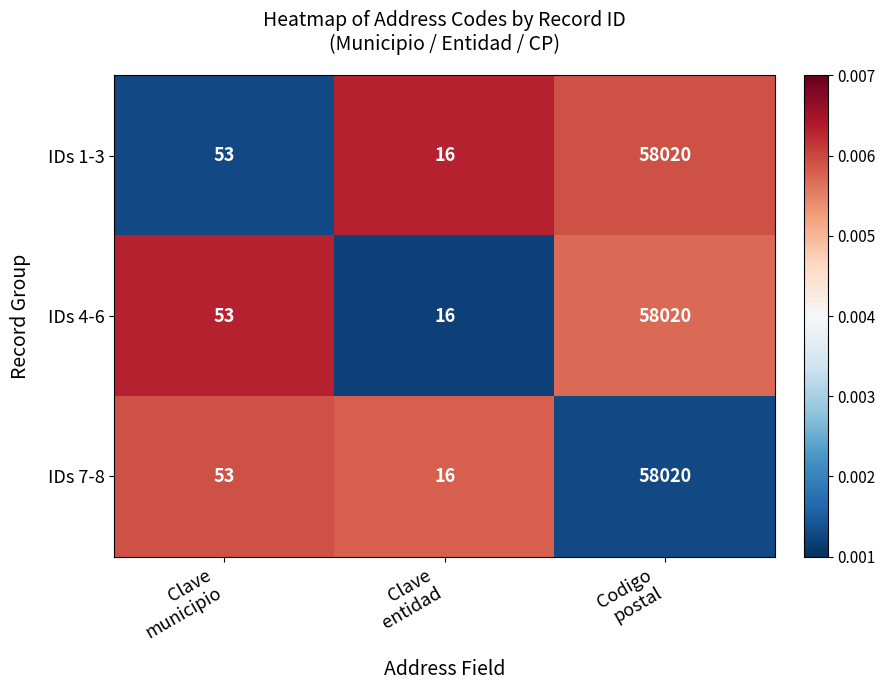

What is the average value of the IDs 4-6 series?

19363